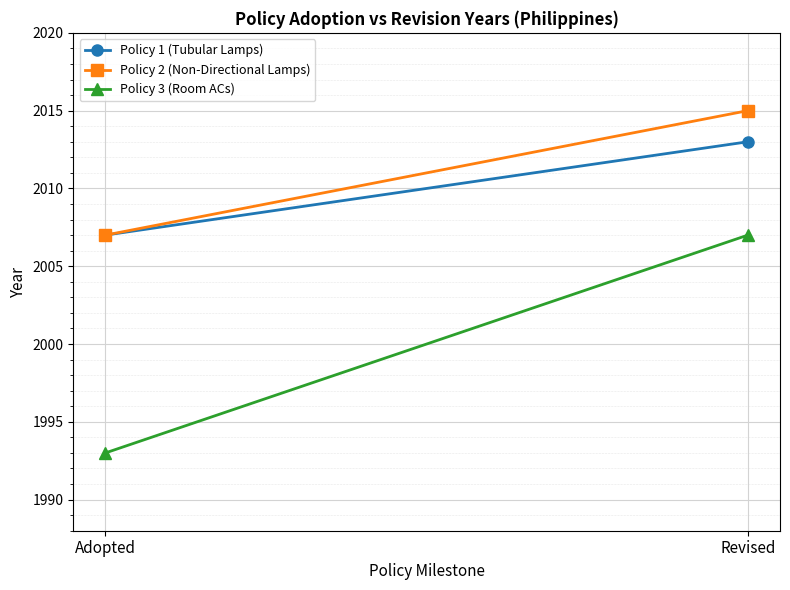

How many lines are shown in the chart?

3